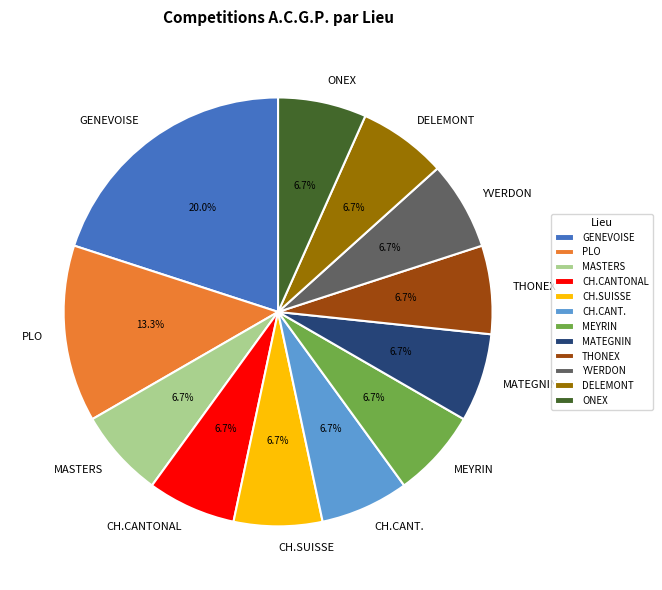

Do CH.CANTONAL and MATEGNIN together represent more than half of the pie?

No